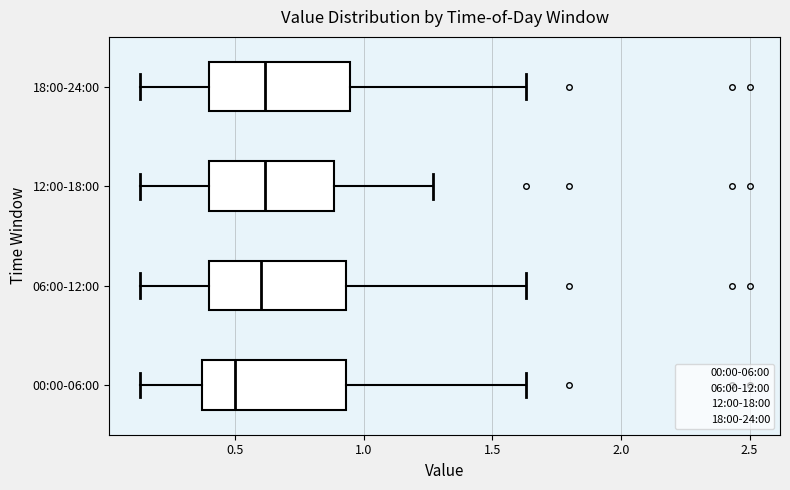

Where does the left whisker of the box for 18:00-24:00 end on the x-axis? The values are not printed on the chart, so give them approximately, as read against the axis.

0.15